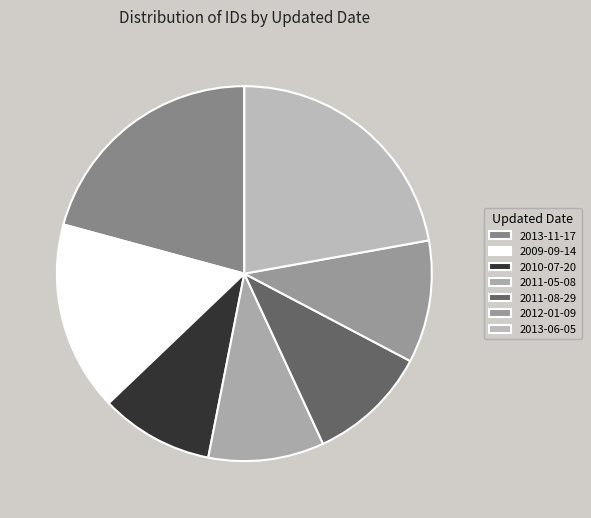

How many slices are in this pie chart?

7